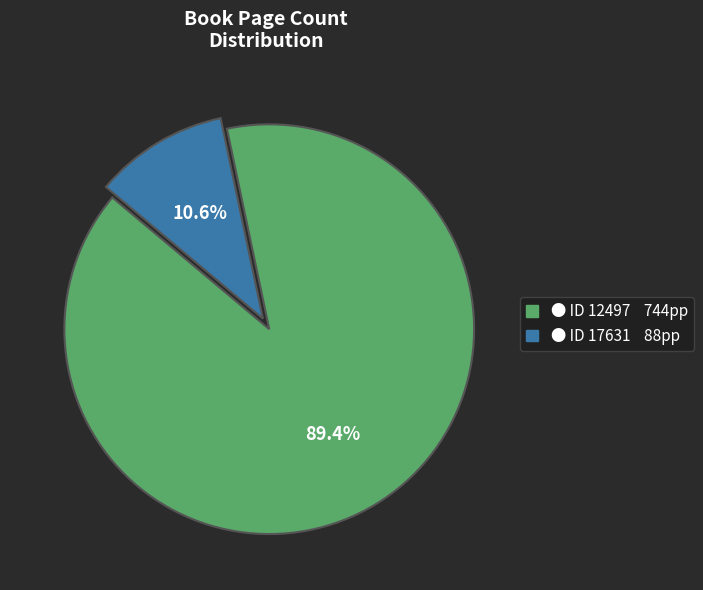

Does any single category account for the majority?

Yes